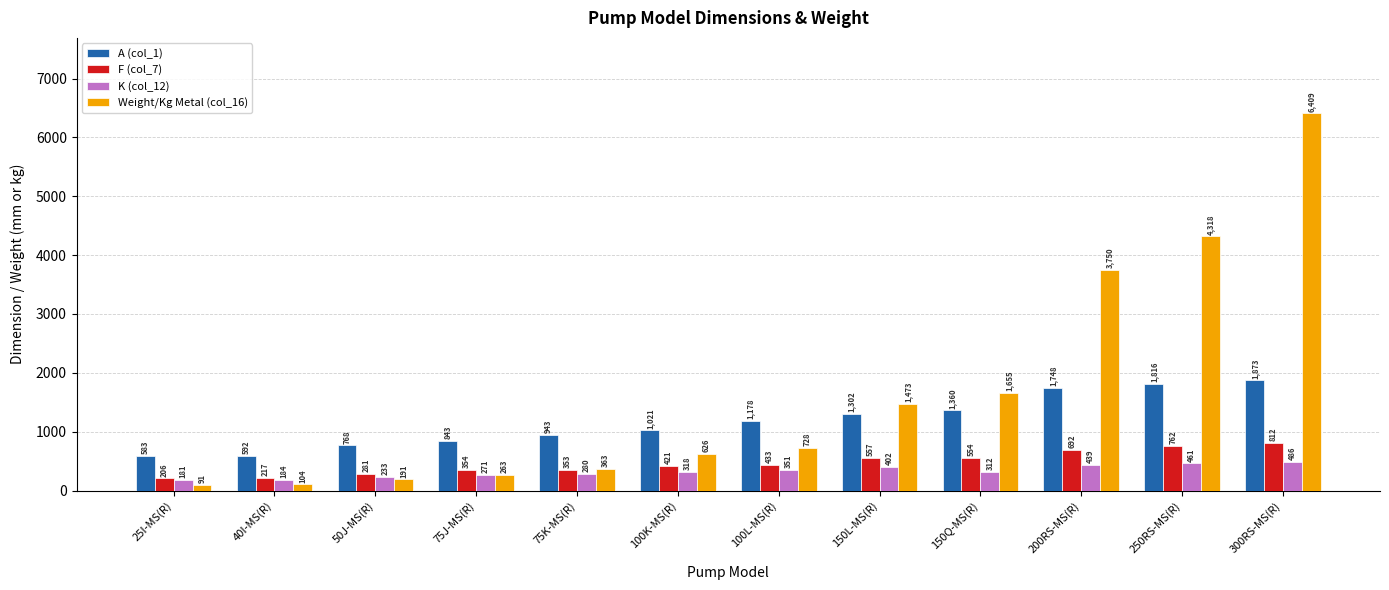

The K (col_12) series shows 351.0 at 100L-MS(R). True or false?

True